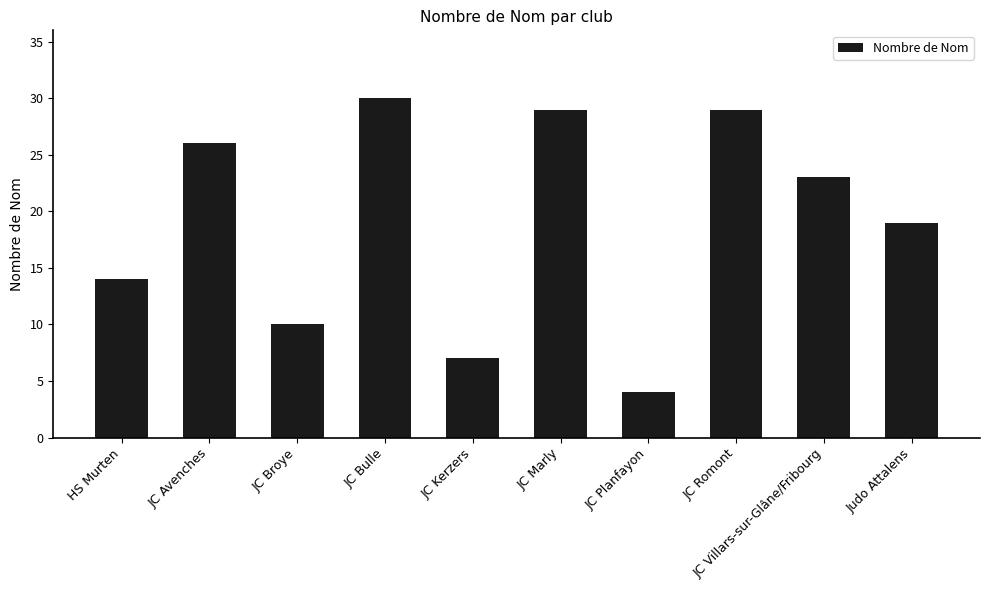

Between JC Marly and JC Villars-sur-Glâne/Fribourg, which is larger?

JC Marly